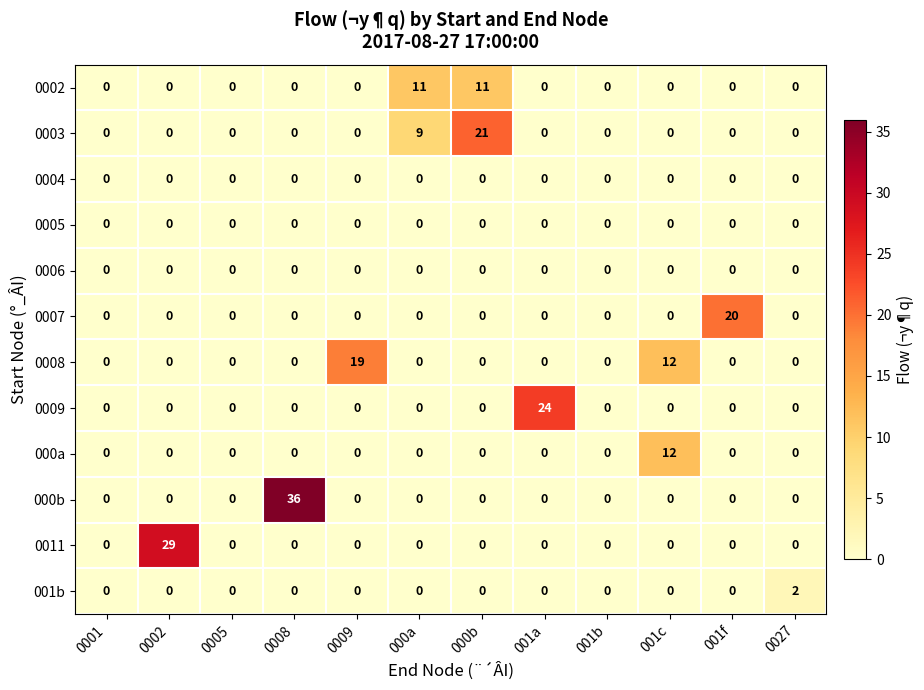

At how many categories does at least one series exceed 1?

9